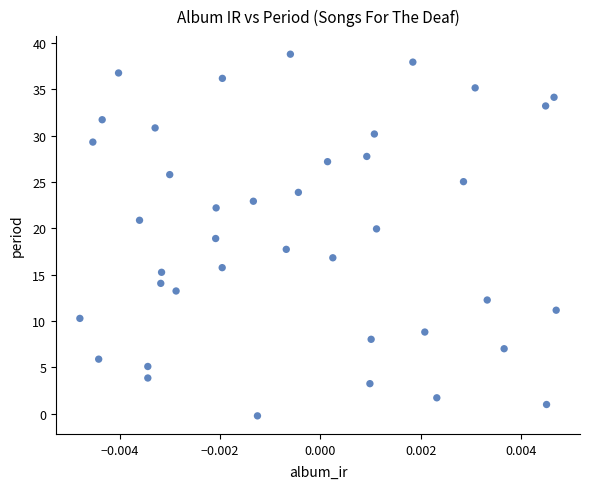

What is the range of Y values (max minus min)?

39.0